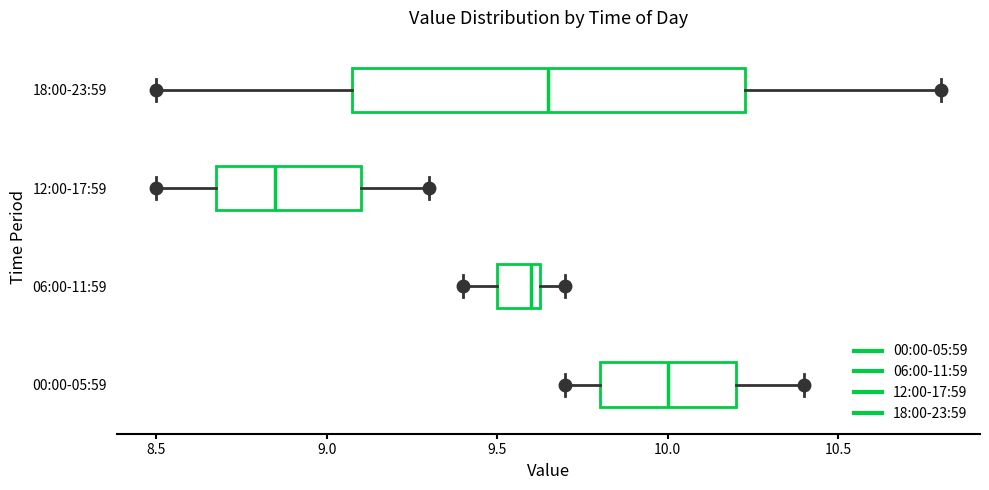

Which box's median line is the furthest to the right?

00:00-05:59